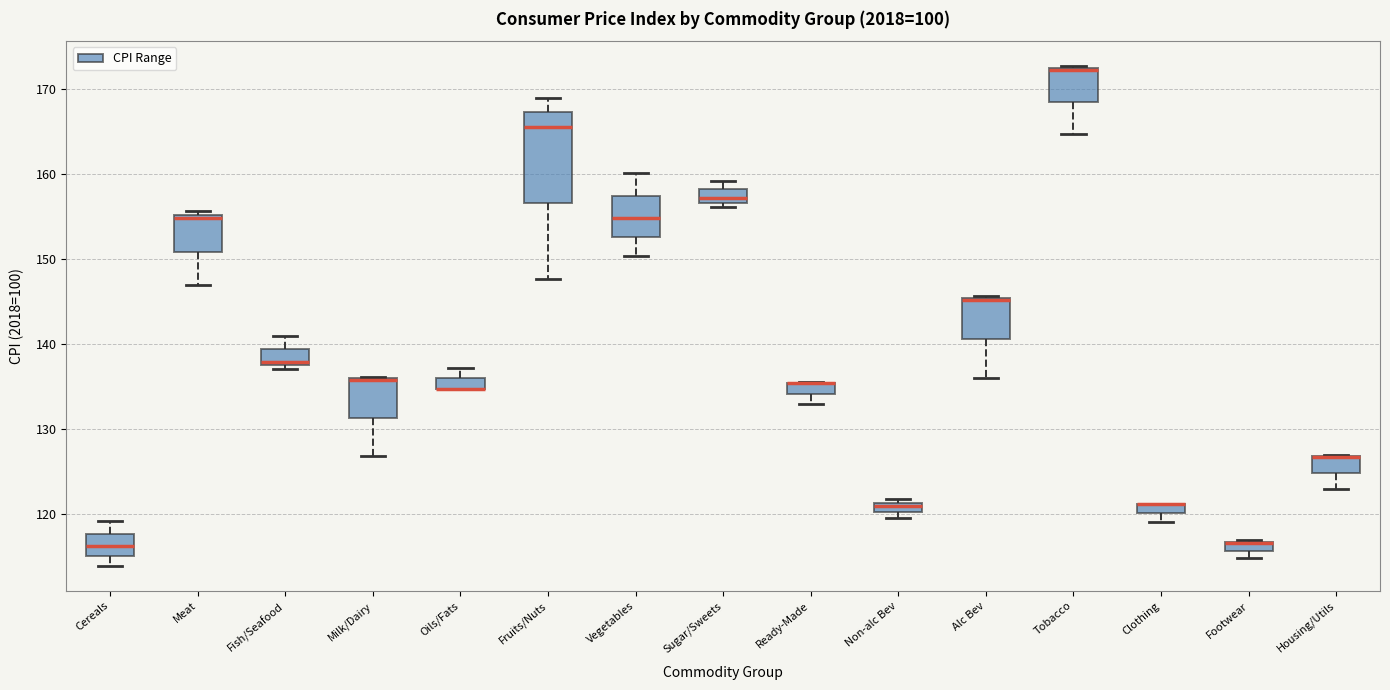

Which box is the tallest, from its lower edge to its upper edge?

Fruits/Nuts